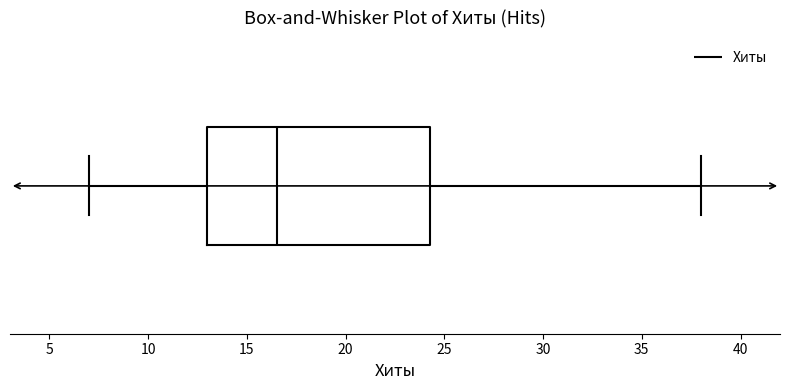

Transcribe this box plot: give where the median line is, the range the box spans, and where the two whiskers end, as read against the x-axis. The values are not printed on the chart, so give them approximately, as read against the axis.

median 16.5, box 13.0 to 24.5, whiskers 7.0 to 38.0